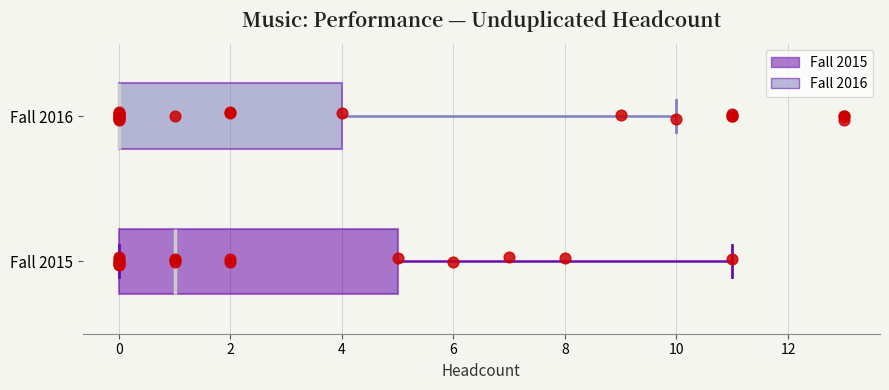

Reading bottom to top, read every box against the x-axis: the position of its median line, the range the box covers, and the ends of its whiskers. The values are not printed on the chart, so give them approximately, as read against the axis.

Fall 2015: median 1, box 0 to 5, whiskers 0 to 11
Fall 2016: median 0 (drawn on the box's left edge), box 0 to 4, whiskers 0 to 10